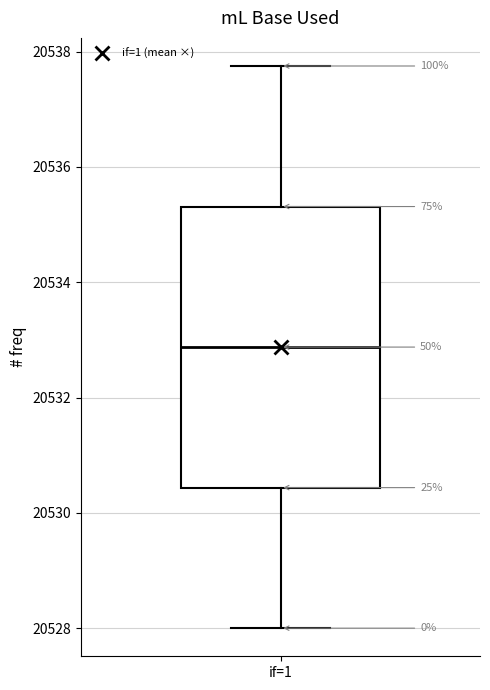

Where does the median line of the box for if=1 sit on the y-axis? The values are not printed on the chart, so give them approximately, as read against the axis.

20532.8